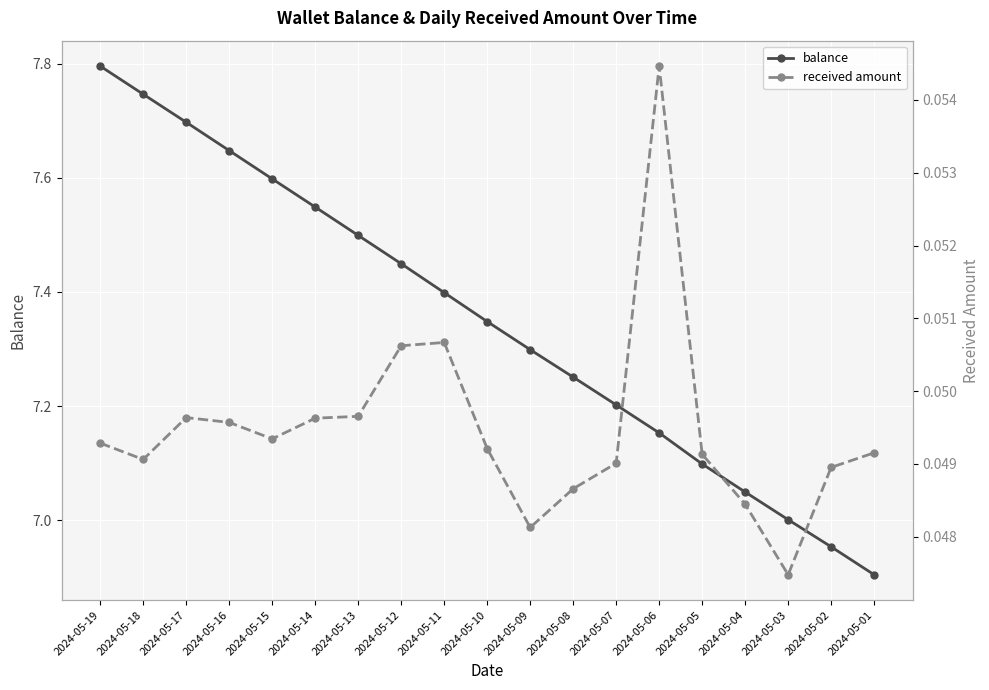

What is the value of the balance point at the 13th from the left?

7.2